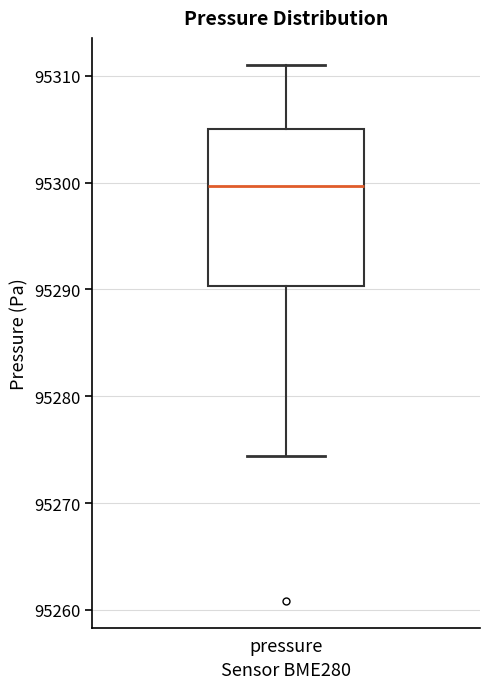

Read this box plot against the y-axis: the position of the median line, the range covered by the box, and the ends of both whiskers. The values are not printed on the chart, so give them approximately, as read against the axis.

median 95300, box 95290 to 95305, whiskers 95274 to 95311